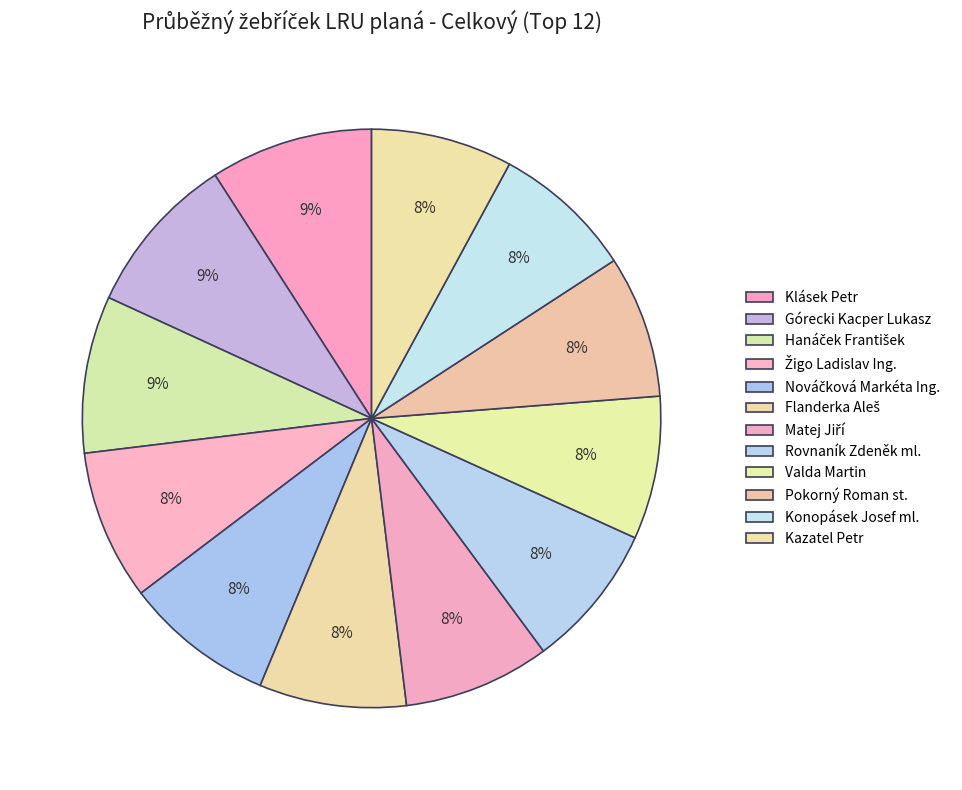

Does Klásek Petr account for over 50% of the chart?

No